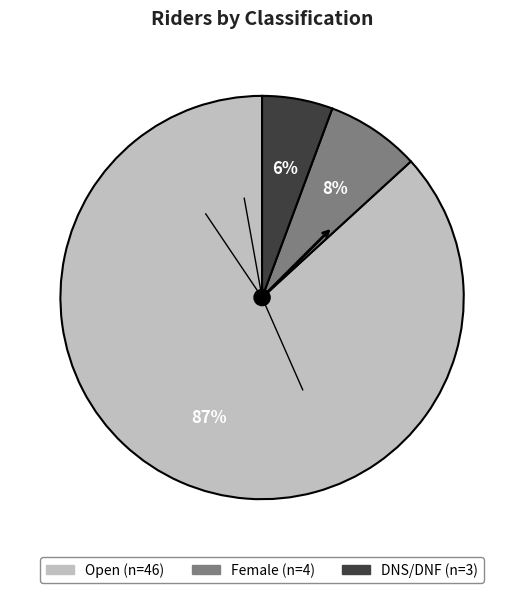

What percentage is the DNS/DNF slice, to the nearest percent?

6%